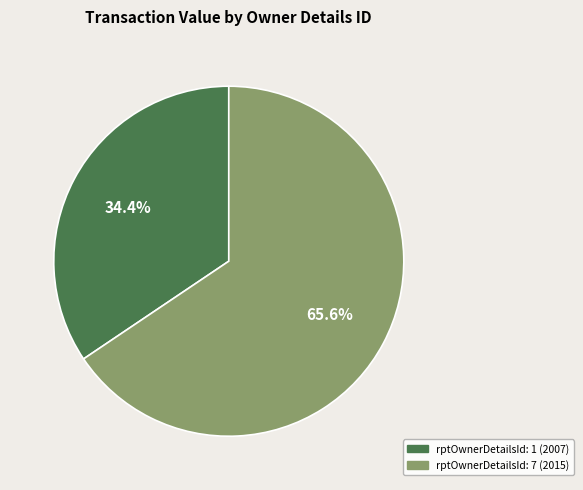

To the nearest percent, what is the difference between the rptOwnerDetailsId: 1 (2007) and rptOwnerDetailsId: 7 (2015) slice percentages?

31%